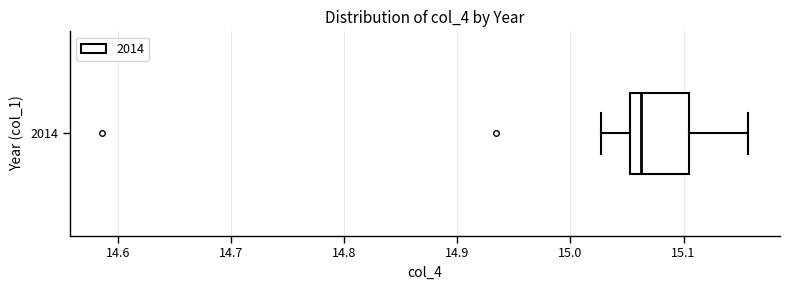

Transcribe this box plot: give where the median line is, the range the box spans, and where the two whiskers end, as read against the x-axis. The values are not printed on the chart, so give them approximately, as read against the axis.

median 15.06, box 15.05 to 15.10, whiskers 15.03 to 15.16